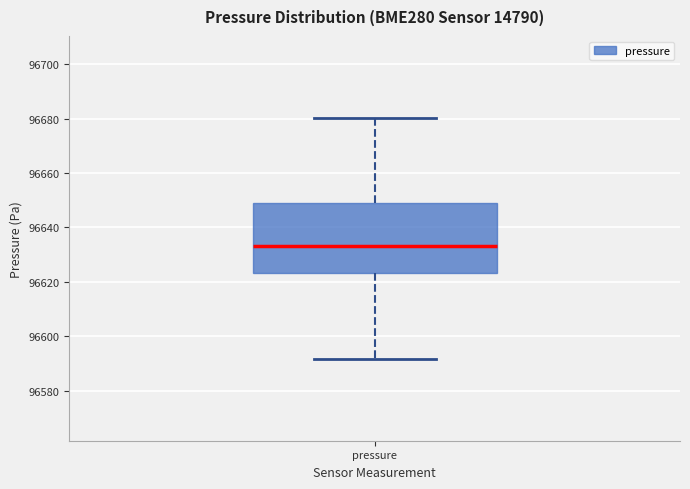

Read this box plot against the y-axis: the position of the median line, the range covered by the box, and the ends of both whiskers. The values are not printed on the chart, so give them approximately, as read against the axis.

median 96634, box 96624 to 96648, whiskers 96592 to 96680